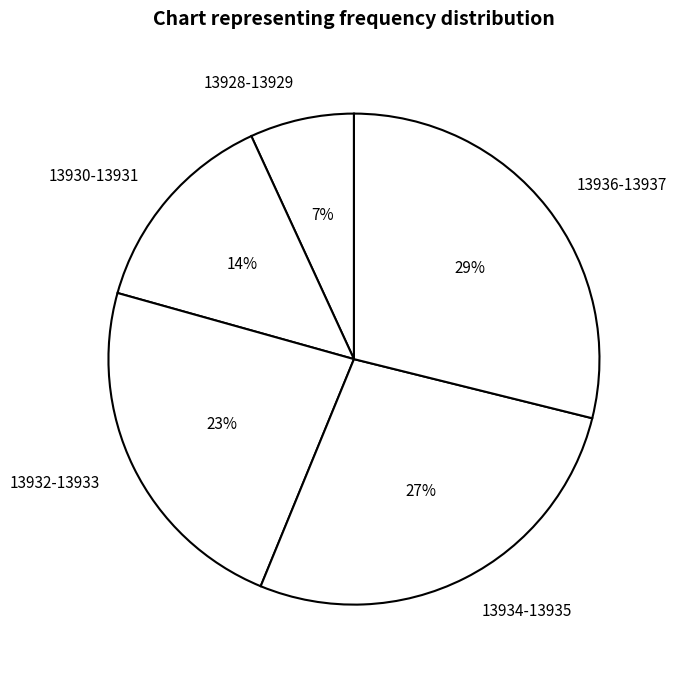

Does any single category account for the majority?

No